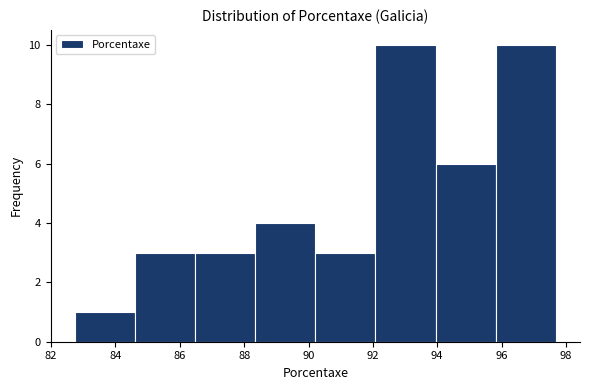

How tall is the bar that spans 88.4 to 90.2 on the x-axis? Neither the bar edges nor the heights are printed on the chart, so give them approximately, as read against the axes.

4